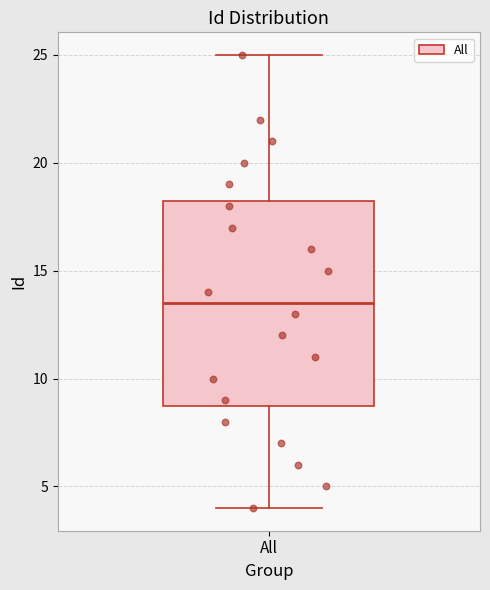

Read this box plot against the y-axis: the position of the median line, the range covered by the box, and the ends of both whiskers. The values are not printed on the chart, so give them approximately, as read against the axis.

median 13.5, box 9.0 to 18.5, whiskers 4.0 to 25.0